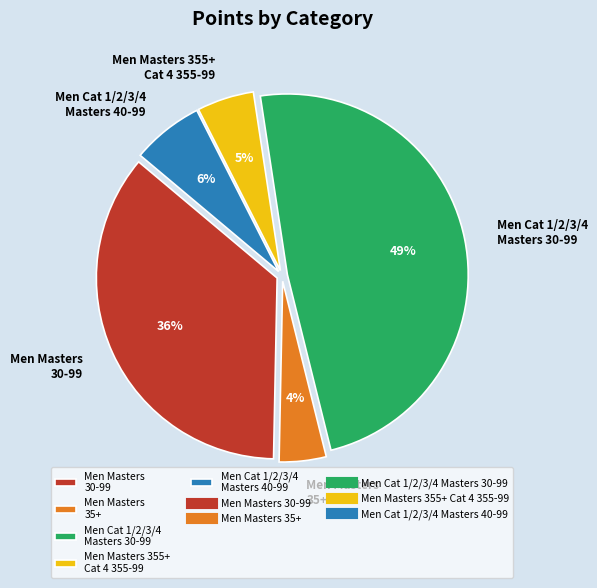

Does any single category account for the majority?

No